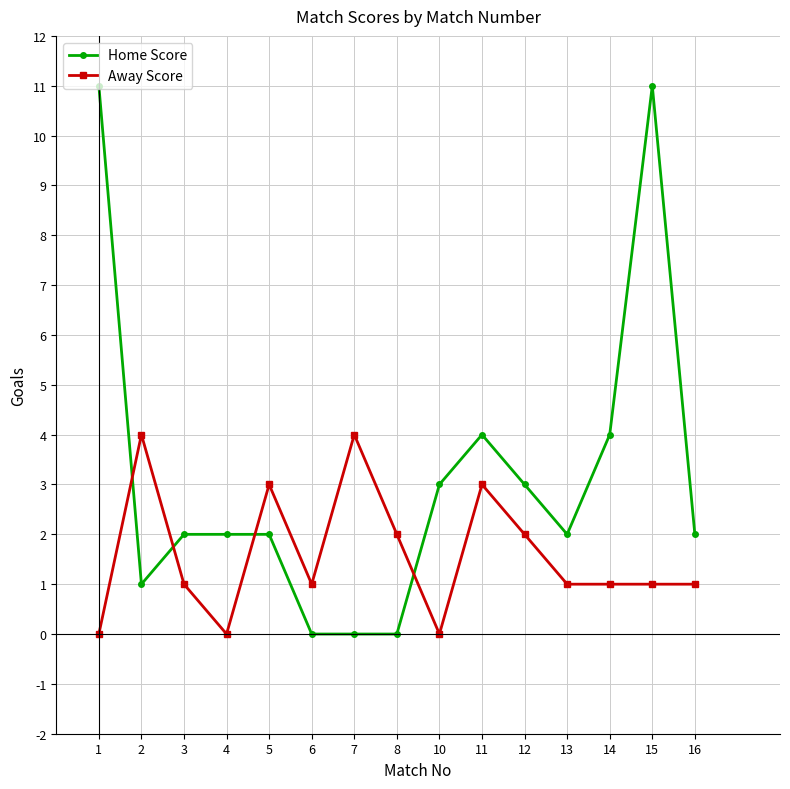

At 4, list the series in order from largest to smallest.

Home Score, Away Score